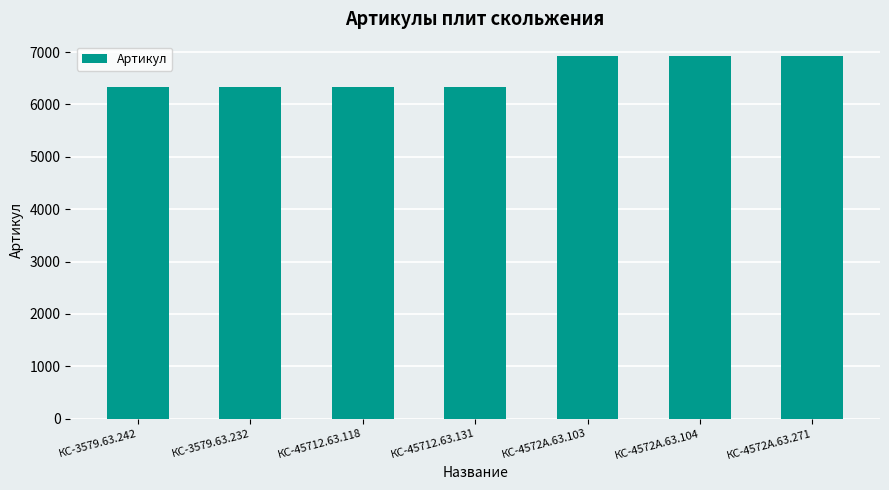

What is the minimum value shown in the chart?

6338